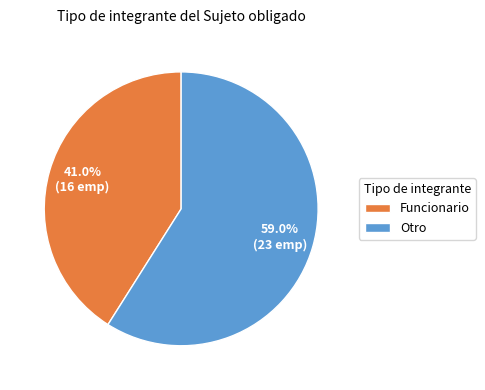

The Funcionario slice represents 54% of the pie. True or false?

False